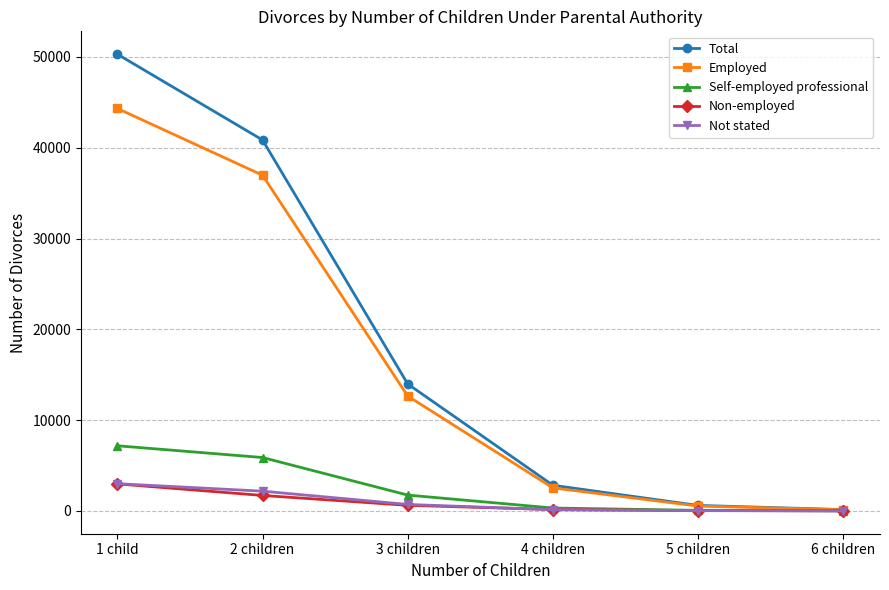

Which series changed the most between 1 child and 5 children?

Total